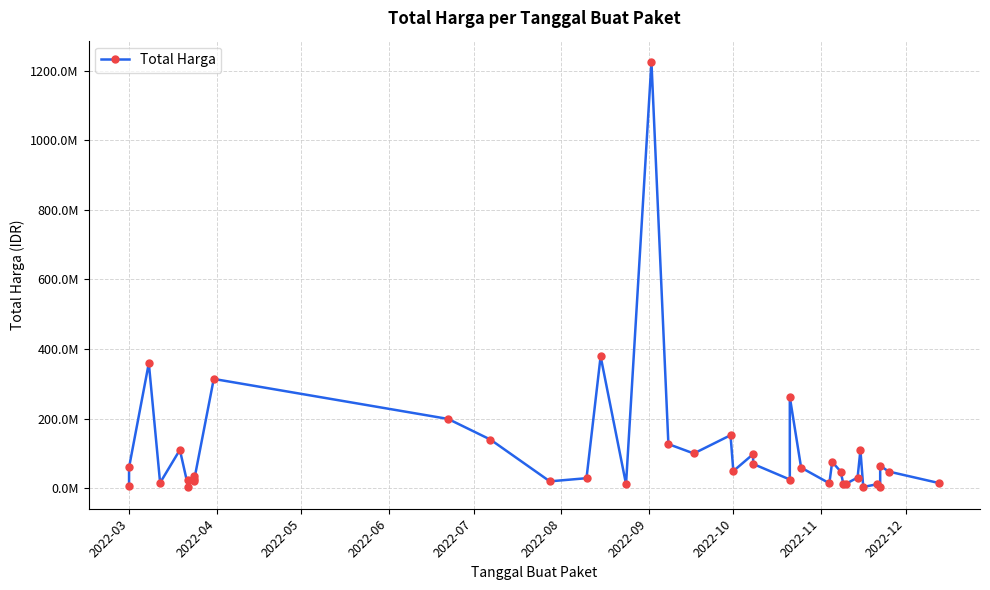

What is the smallest value displayed?

2395750